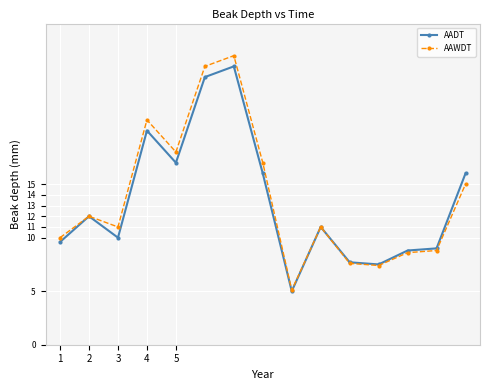

How many data points in AADT are less than 11?

7